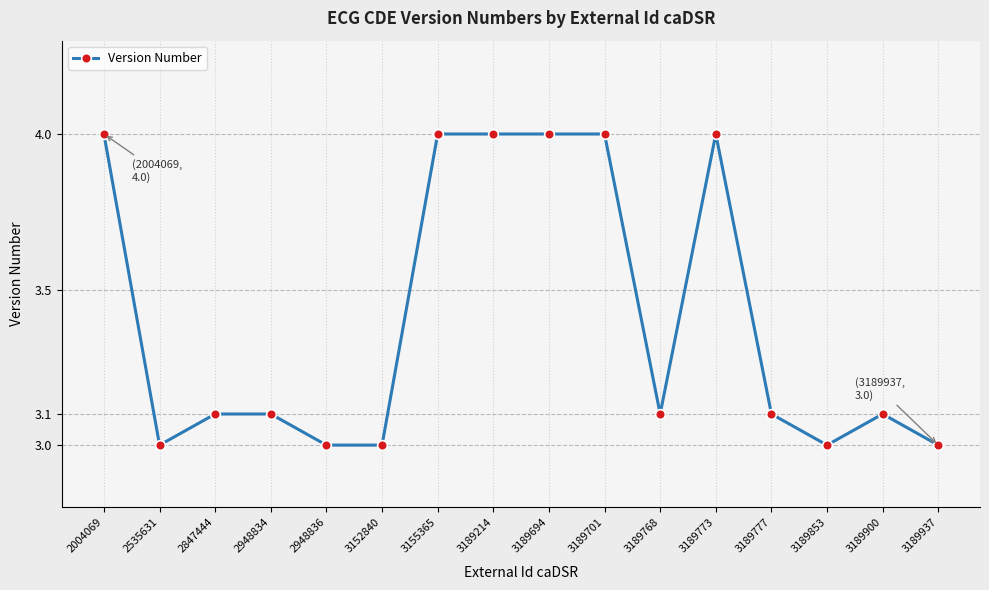

What is the minimum value shown in the chart?

3.0